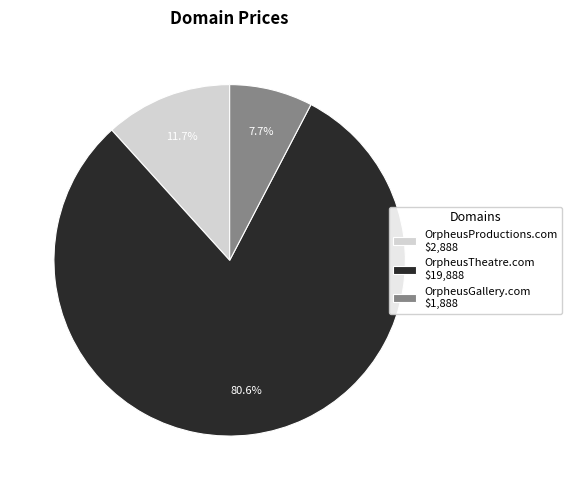

Does any single category account for the majority?

Yes